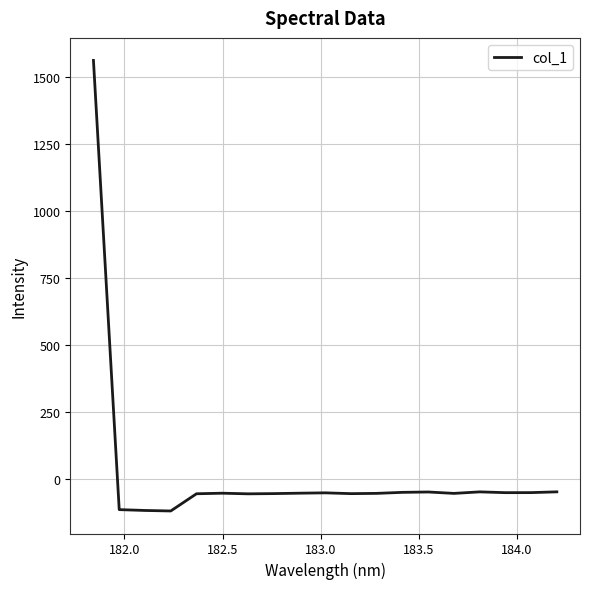

What is the difference between the maximum and minimum values?

1680.9